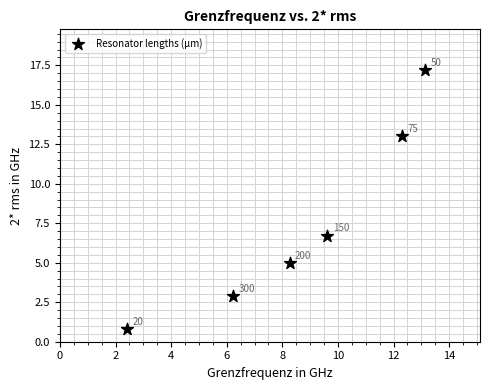

What is the average Y value?

7.6